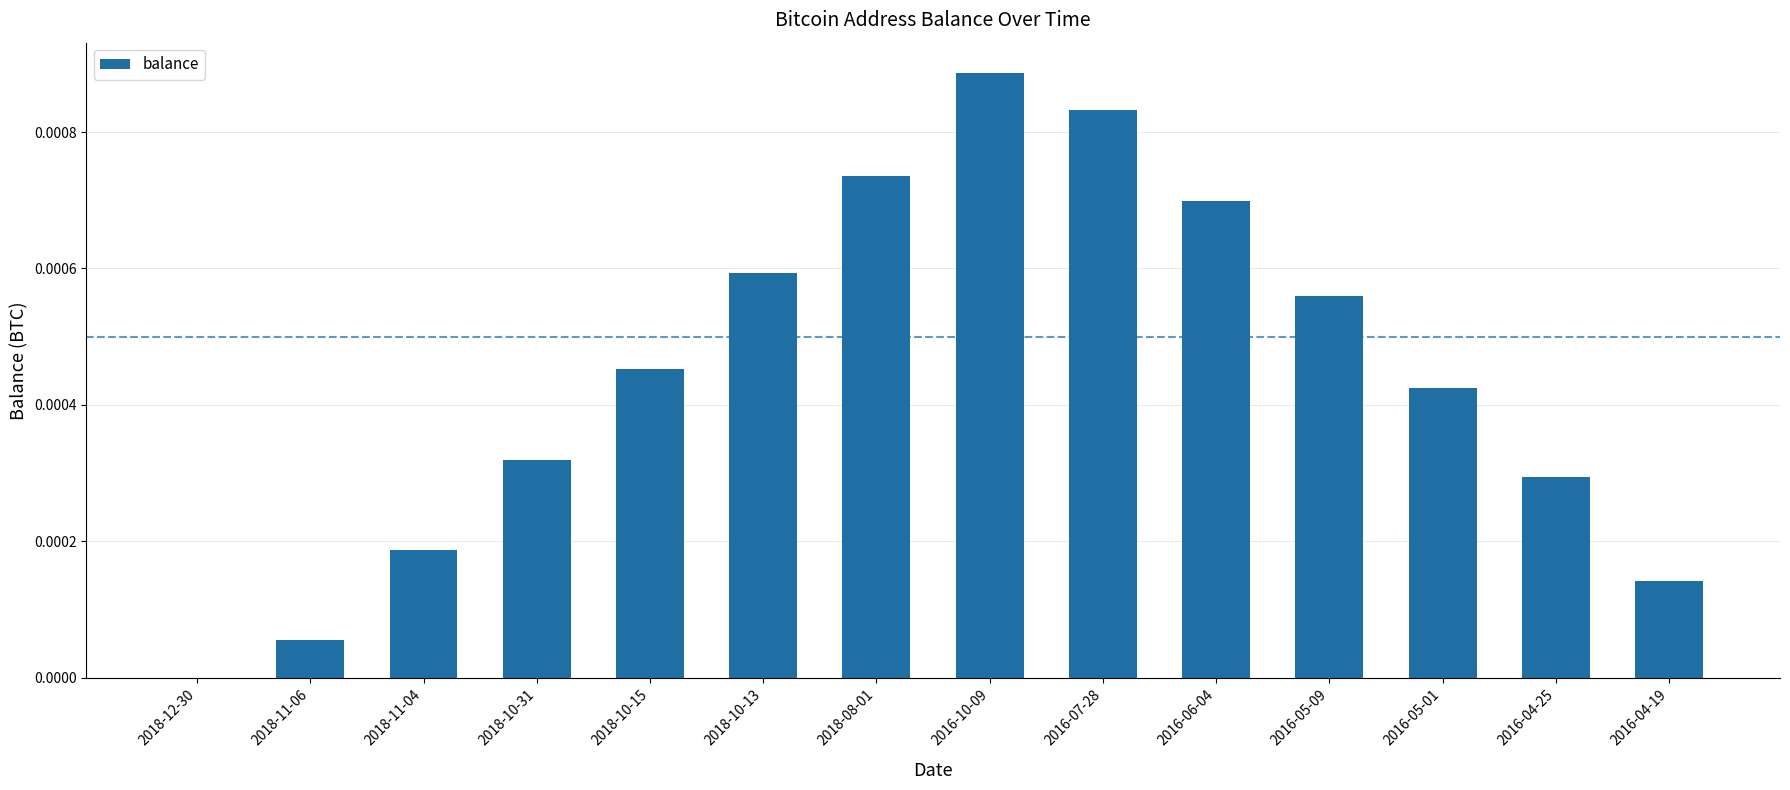

The value at 2016-05-01 is 0.0. True or false?

True